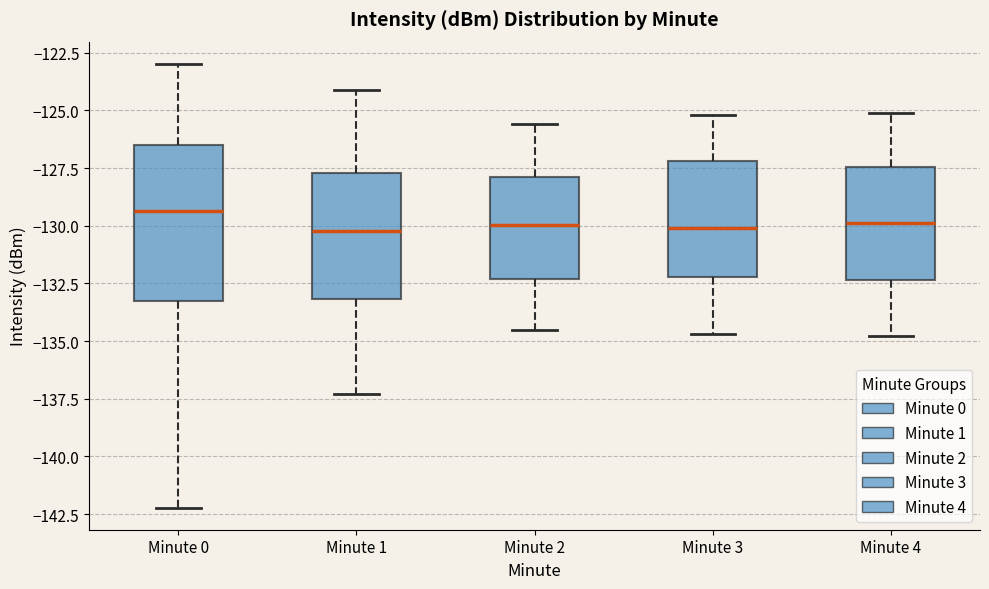

Reading left to right, read every box against the y-axis: the position of its median line, the range the box covers, and the ends of its whiskers. The values are not printed on the chart, so give them approximately, as read against the axis.

Minute 0: median -129.5, box -133.5 to -126.5, whiskers -142.0 to -123.0
Minute 1: median -130.0, box -133.0 to -127.5, whiskers -137.5 to -124.0
Minute 2: median -130.0, box -132.5 to -128.0, whiskers -134.5 to -125.5
Minute 3: median -130.0, box -132.0 to -127.0, whiskers -134.5 to -125.0
Minute 4: median -130.0, box -132.5 to -127.5, whiskers -135.0 to -125.0